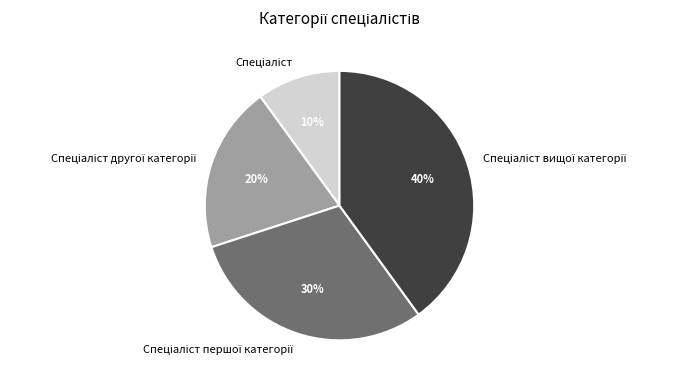

Is there any slice that represents more than half of the pie?

No